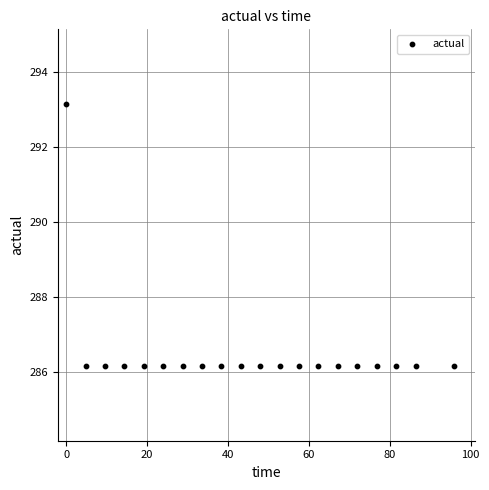

What is the range of Y values (max minus min)?

7.0